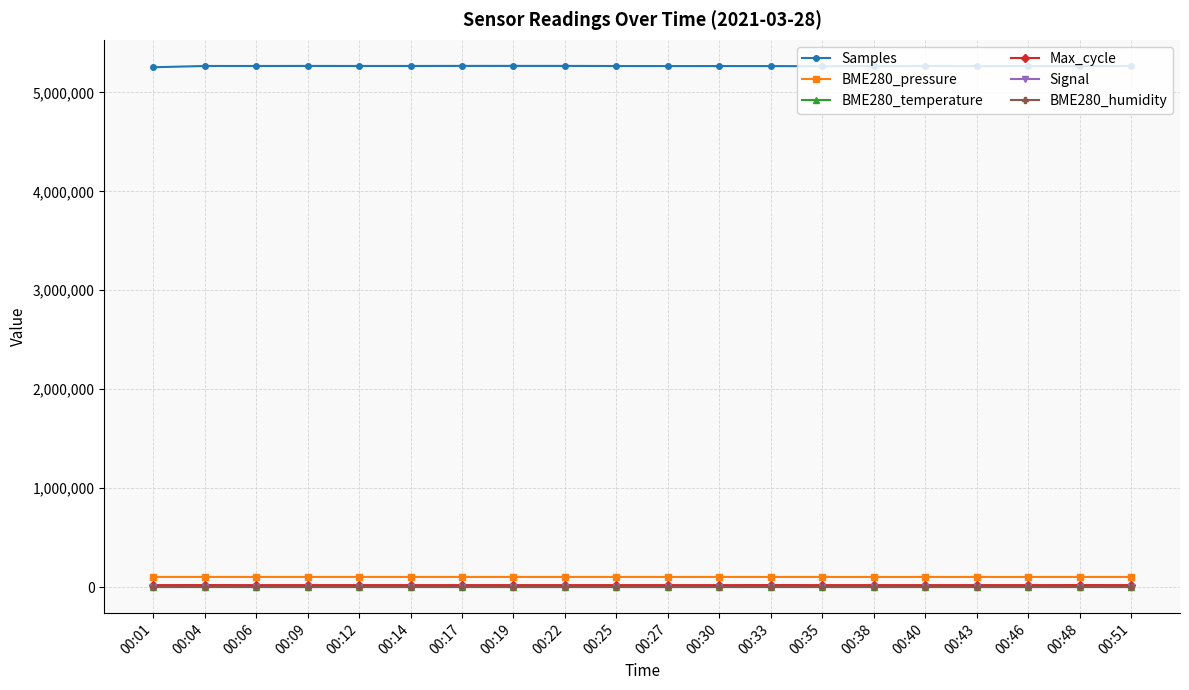

True or false: BME280_pressure has more than 0 points higher than both neighbors.

True